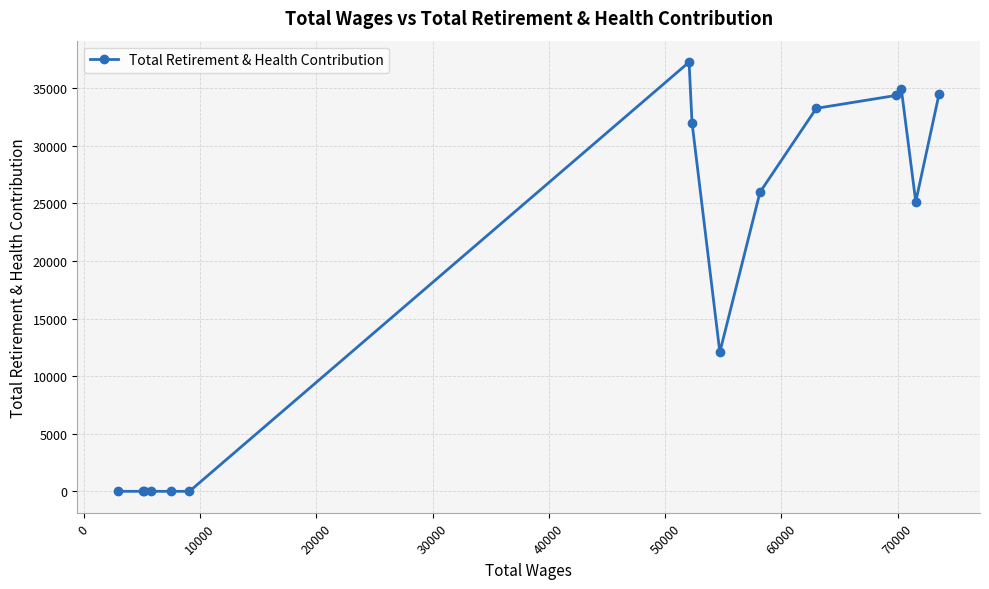

What is the maximum value shown in the chart?

37259